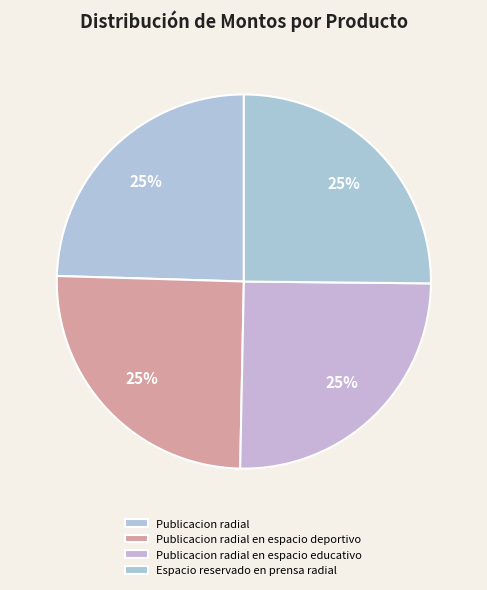

Does Publicacion radial en espacio educativo account for over 50% of the chart?

No